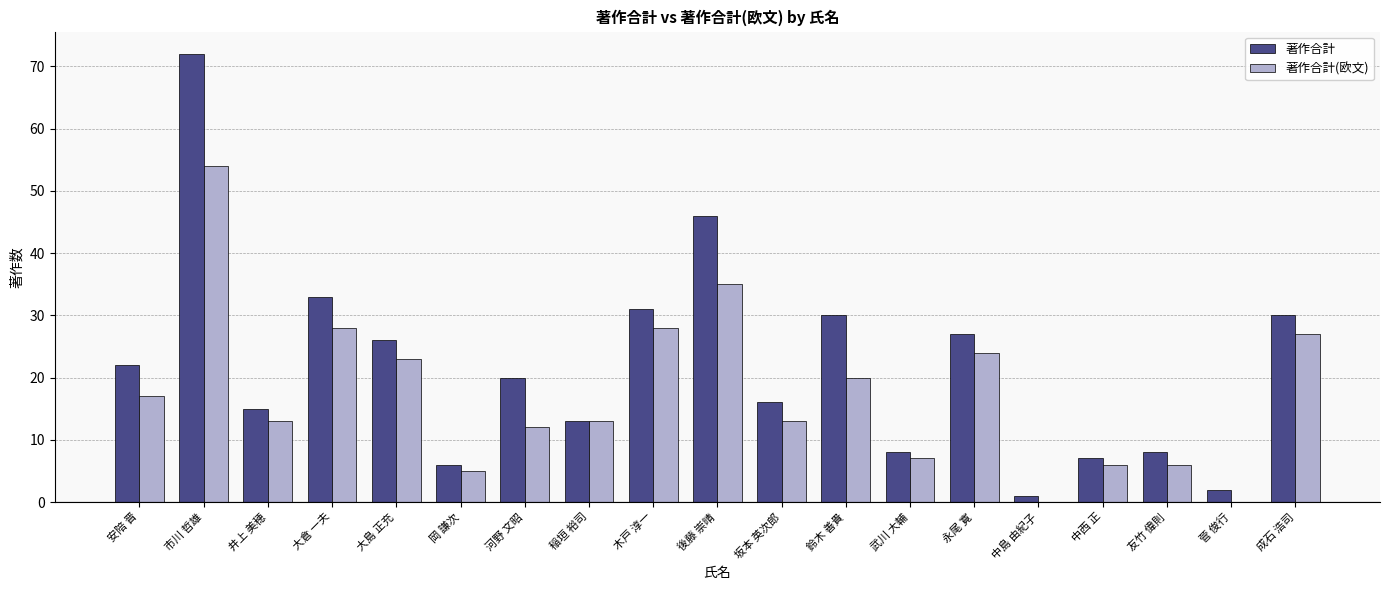

At which label does 著作合計 first exceed 20?

安陪 晋